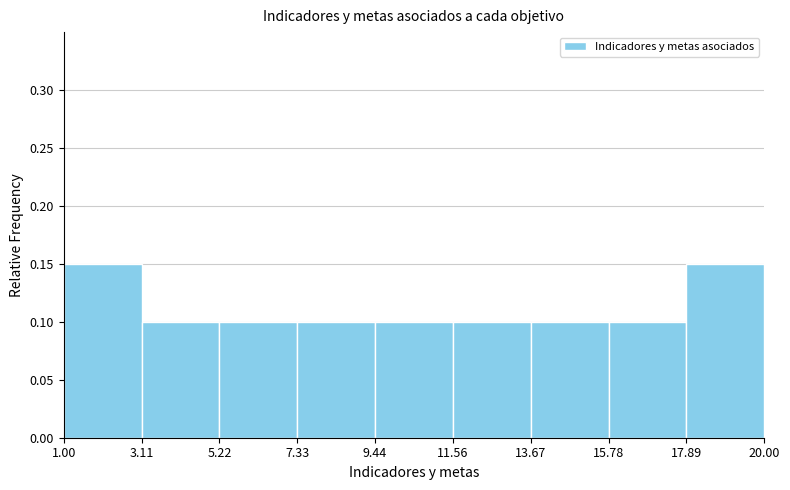

Reading left to right, transcribe this chart: for each bar, give the range it covers on the x-axis and its height. The values are not printed on the chart, so give them approximately, as read against the axis.

1.00 to 3.11: 0.15
3.11 to 5.22: 0.10
5.22 to 7.33: 0.10
7.33 to 9.44: 0.10
9.44 to 11.56: 0.10
11.56 to 13.67: 0.10
13.67 to 15.78: 0.10
15.78 to 17.89: 0.10
17.89 to 20.00: 0.15